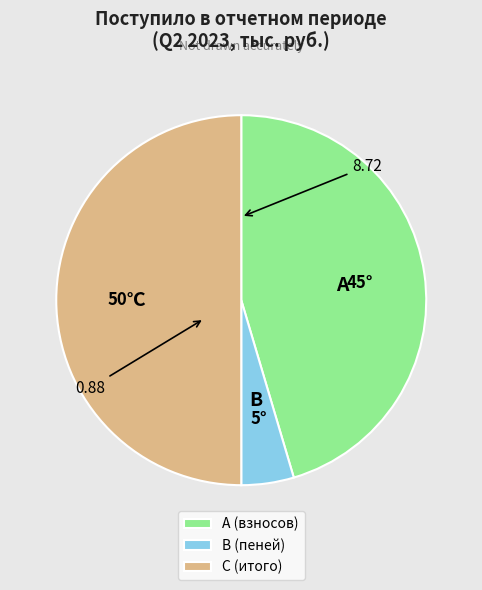

Between A (взносов) and C (итого), which is larger?

C (итого)